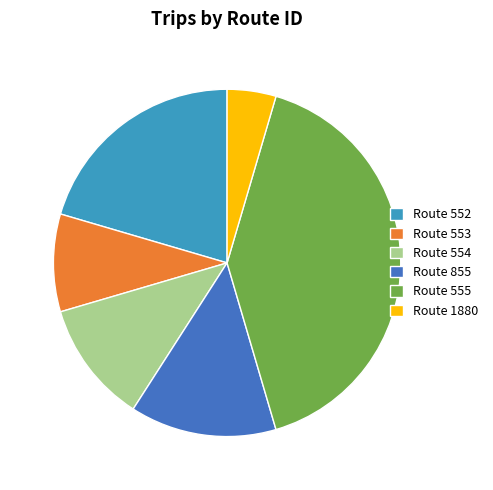

Is the sum of Route 552 and Route 1880 greater than half?

No